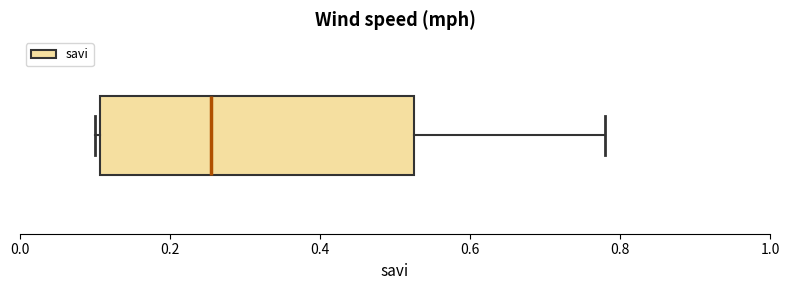

Read this box plot against the x-axis: the position of the median line, the range covered by the box, and the ends of both whiskers. The values are not printed on the chart, so give them approximately, as read against the axis.

median 0.26, box 0.10 to 0.52, whiskers 0.10 (just left of the box's left edge) to 0.78